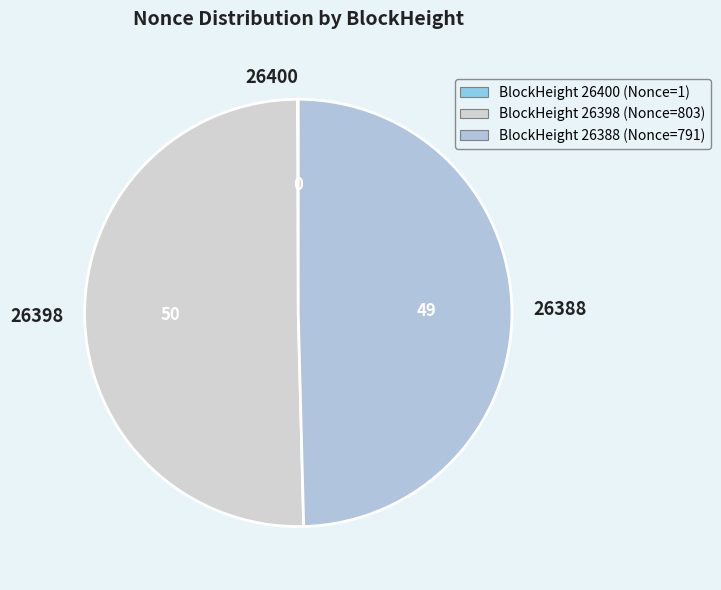

What is the largest slice in the pie chart?

26398